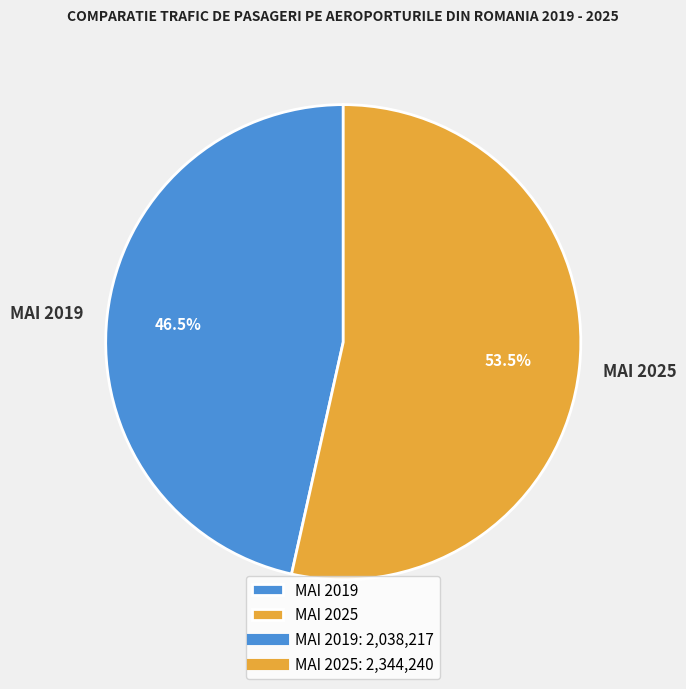

Rank the categories by value from lowest to highest.

MAI 2019, MAI 2025